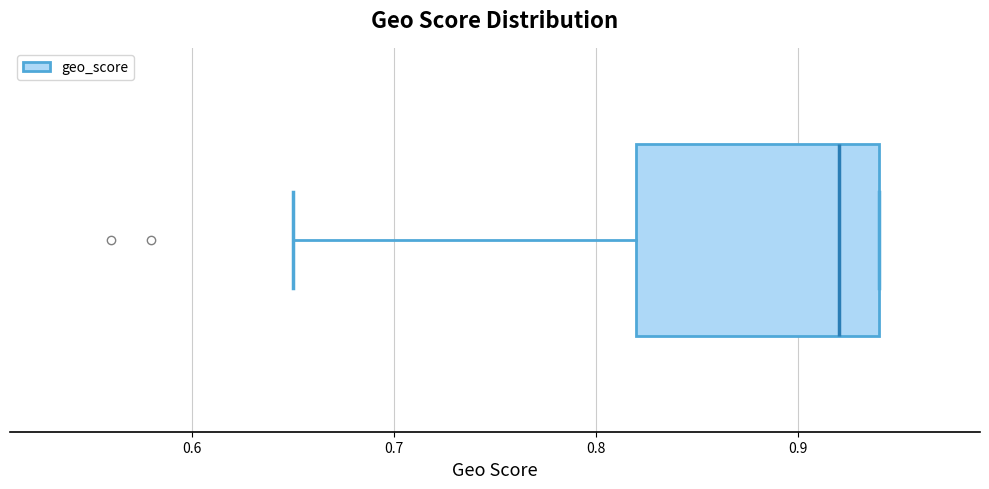

Where does the median line of the box sit on the x-axis? The values are not printed on the chart, so give them approximately, as read against the axis.

0.92